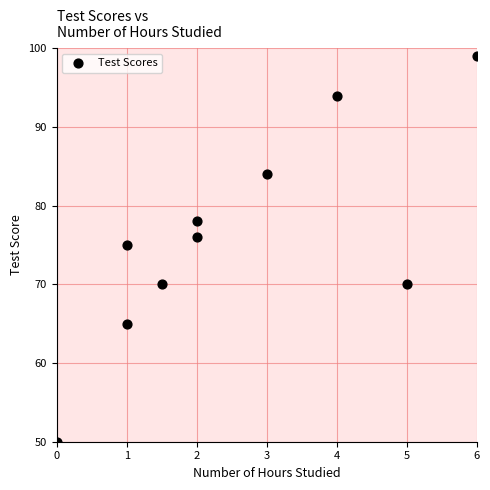

What Y value in the scatter plot is closest to 74?

75